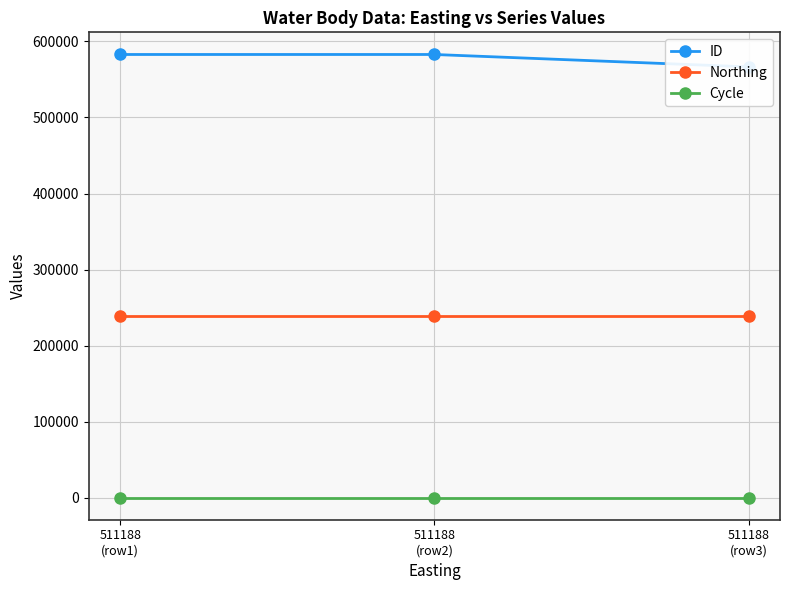

How many lines are shown in the chart?

3